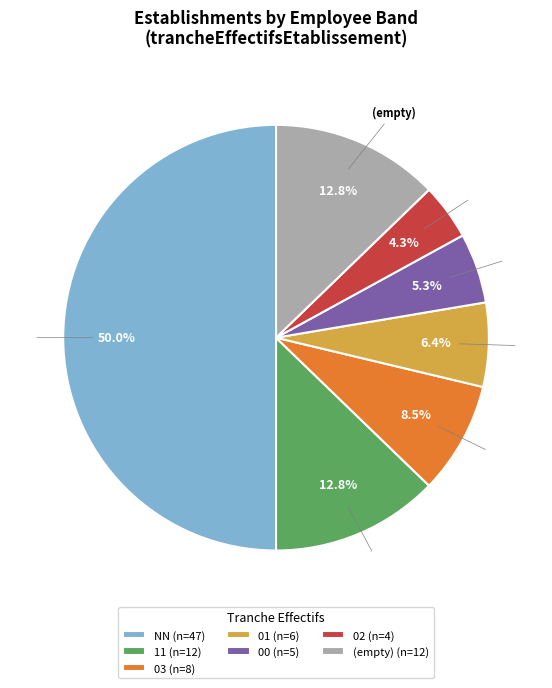

What is the majority slice?

NN (n=47)